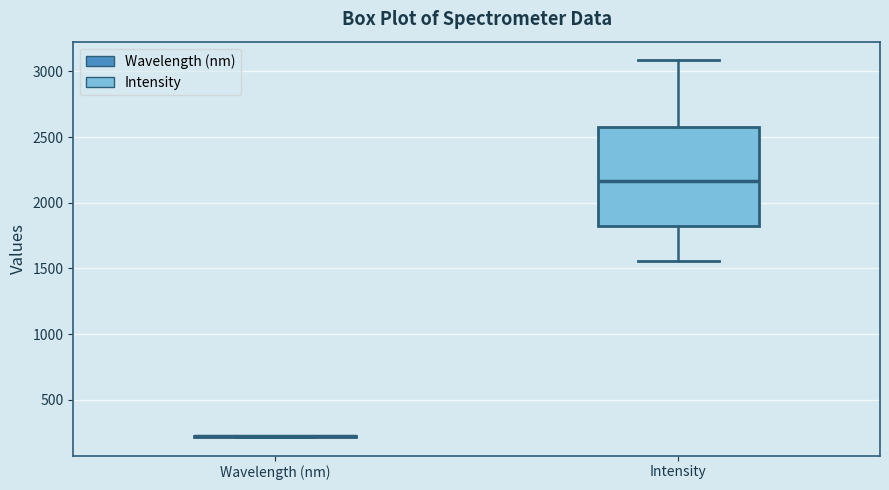

Reading left to right, read every box against the y-axis: the position of its median line, the range the box covers, and the ends of its whiskers. The values are not printed on the chart, so give them approximately, as read against the axis.

Wavelength (nm): box collapsed to a line at 200, whiskers 200 to 200
Intensity: median 2150, box 1800 to 2600, whiskers 1550 to 3100